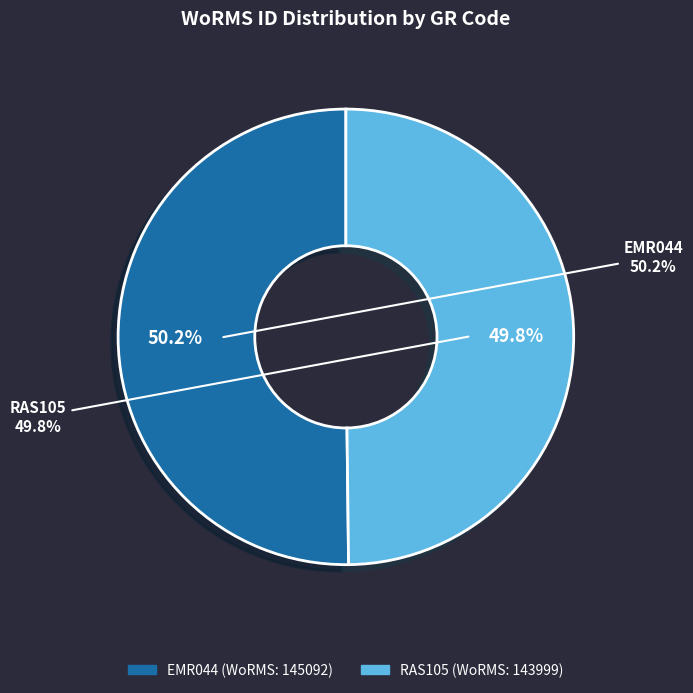

The EMR044 slice represents 50% of the pie. True or false?

True